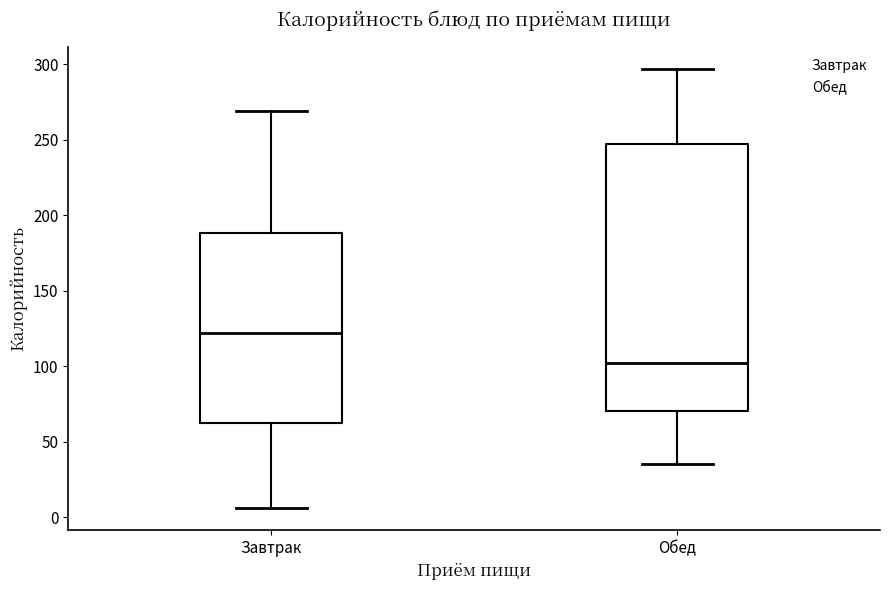

Reading left to right, read every box against the y-axis: the position of its median line, the range the box covers, and the ends of its whiskers. The values are not printed on the chart, so give them approximately, as read against the axis.

Завтрак: median 120, box 65 to 190, whiskers 5 to 270
Обед: median 105, box 70 to 245, whiskers 35 to 295